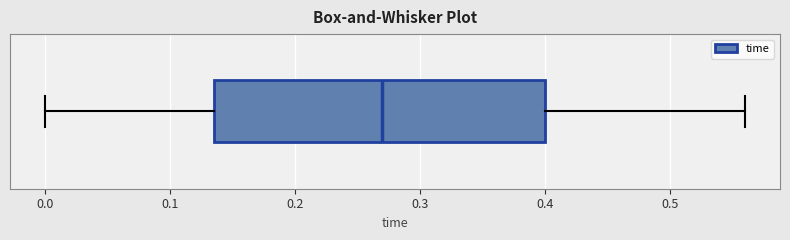

Transcribe this box plot: give where the median line is, the range the box spans, and where the two whiskers end, as read against the x-axis. The values are not printed on the chart, so give them approximately, as read against the axis.

median 0.27, box 0.14 to 0.40, whiskers 0.00 to 0.56